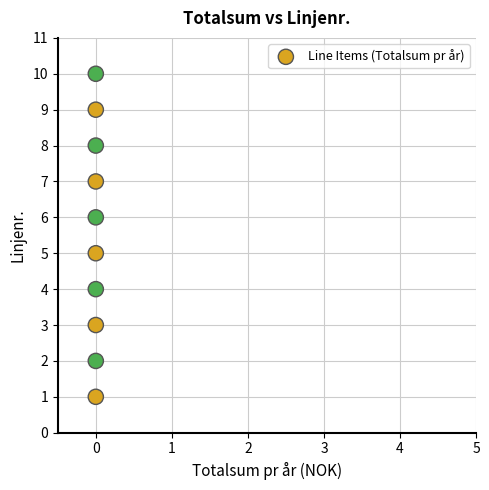

What is the average Y value?

6